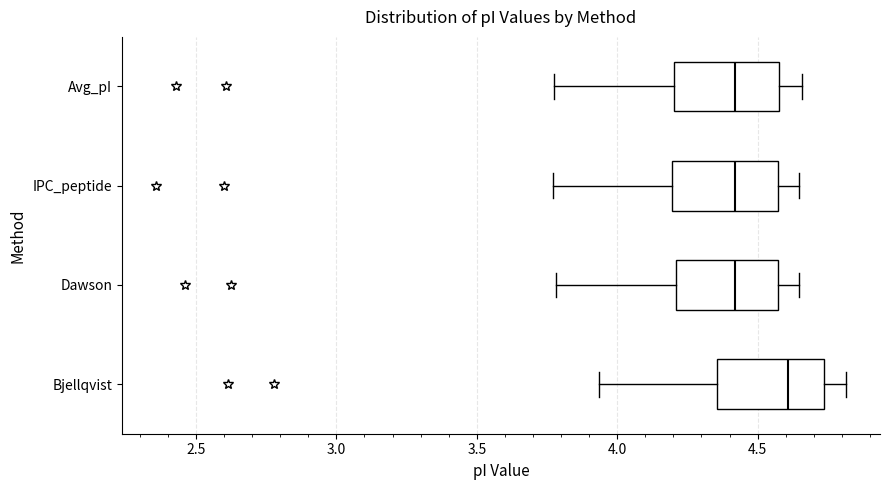

Reading bottom to top, transcribe this box plot: for each box, give where its median line is, the range the box spans, and where its two whiskers end, as read against the x-axis. The values are not printed on the chart, so give them approximately, as read against the axis.

Bjellqvist: median 4.60, box 4.35 to 4.75, whiskers 3.95 to 4.80
Dawson: median 4.40, box 4.20 to 4.55, whiskers 3.80 to 4.65
IPC_peptide: median 4.40, box 4.20 to 4.55, whiskers 3.75 to 4.65
Avg_pI: median 4.40, box 4.20 to 4.60, whiskers 3.80 to 4.65